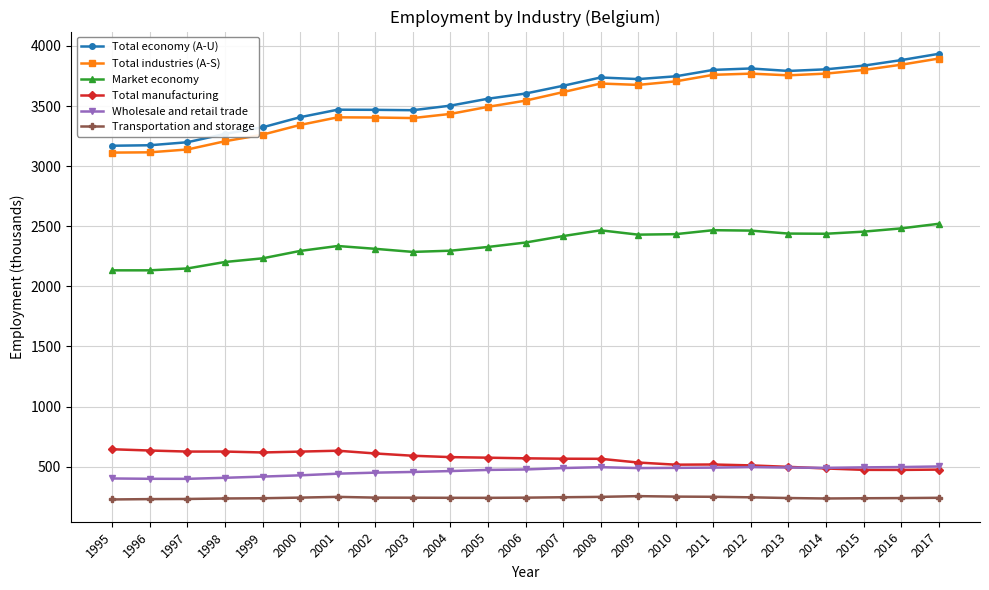

List the series in order of their peak value, lowest first.

Transportation and storage, Wholesale and retail trade, Total manufacturing, Market economy, Total industries (A-S), Total economy (A-U)